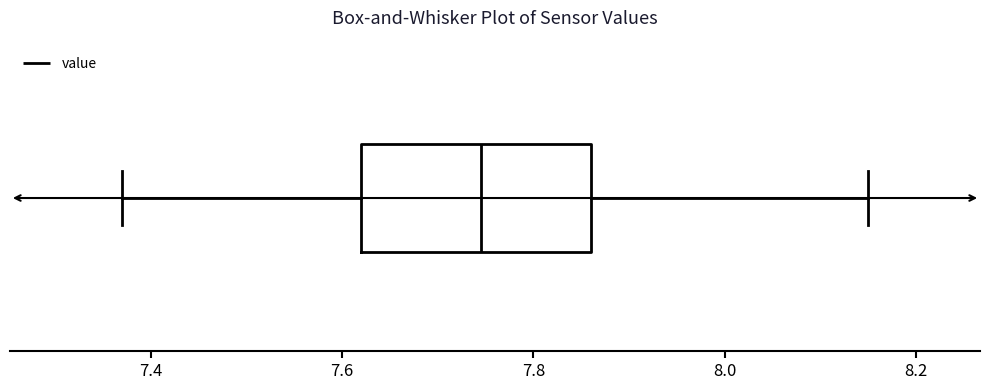

Transcribe this box plot: give where the median line is, the range the box spans, and where the two whiskers end, as read against the x-axis. The values are not printed on the chart, so give them approximately, as read against the axis.

median 7.74, box 7.62 to 7.86, whiskers 7.38 to 8.16